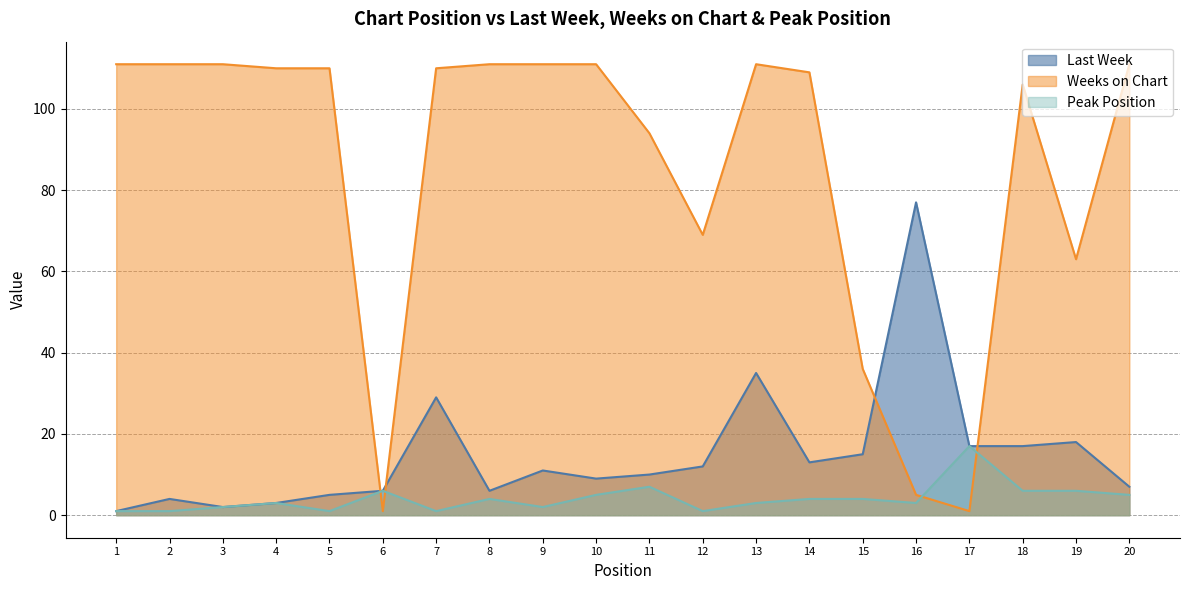

True or false: Weeks on Chart and Last Week intersect in this chart.

True